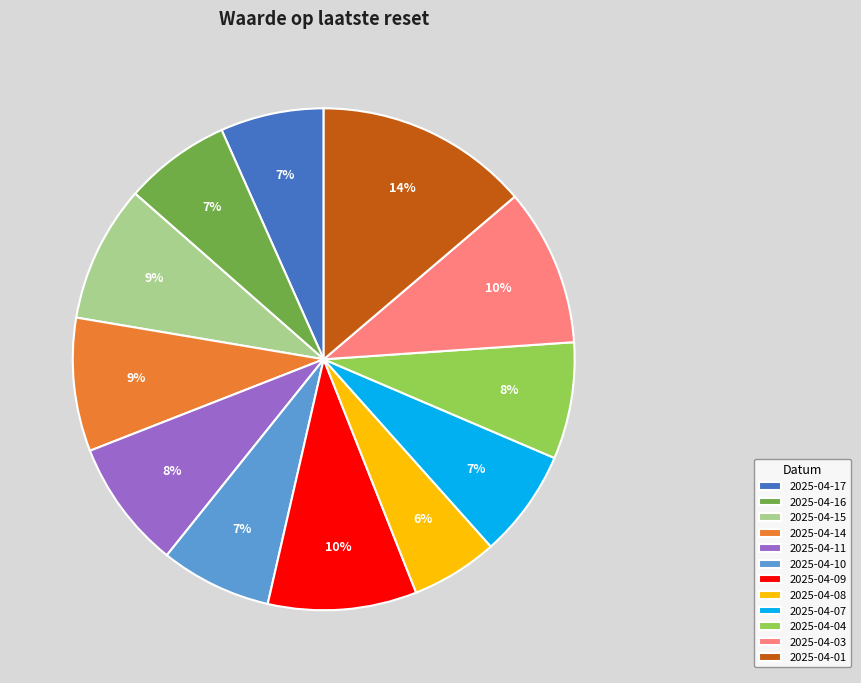

To the nearest percent, what is the combined percentage of 2025-04-11 and 2025-04-08?

14%